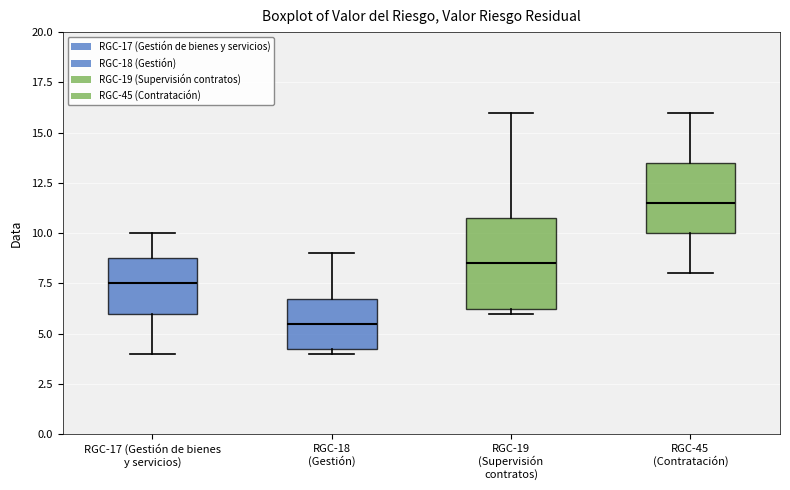

Reading left to right, transcribe this box plot: for each box, give where its median line is, the range the box spans, and where its two whiskers end, as read against the y-axis. The values are not printed on the chart, so give them approximately, as read against the axis.

RGC-17 (Gestión de bienes y servicios): median 7.5, box 6.0 to 9.0, whiskers 4.0 to 10.0
RGC-18 (Gestión): median 5.5, box 4.5 to 7.0, whiskers 4.0 to 9.0
RGC-19 (Supervisión contratos): median 8.5, box 6.5 to 11.0, whiskers 6.0 to 16.0
RGC-45 (Contratación): median 11.5, box 10.0 to 13.5, whiskers 8.0 to 16.0